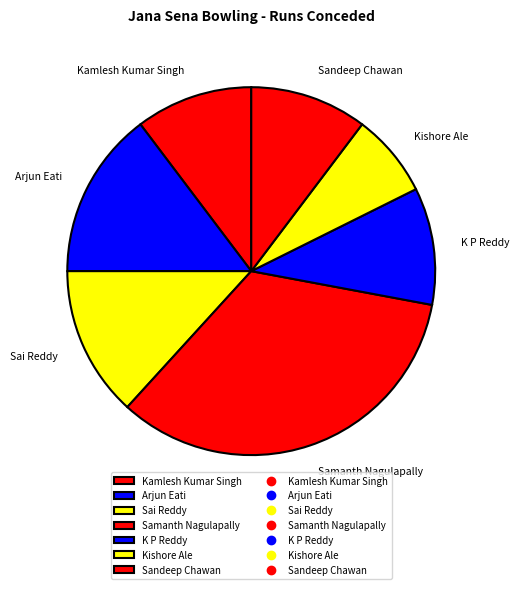

Between K P Reddy and Sai Reddy, which is larger?

Sai Reddy